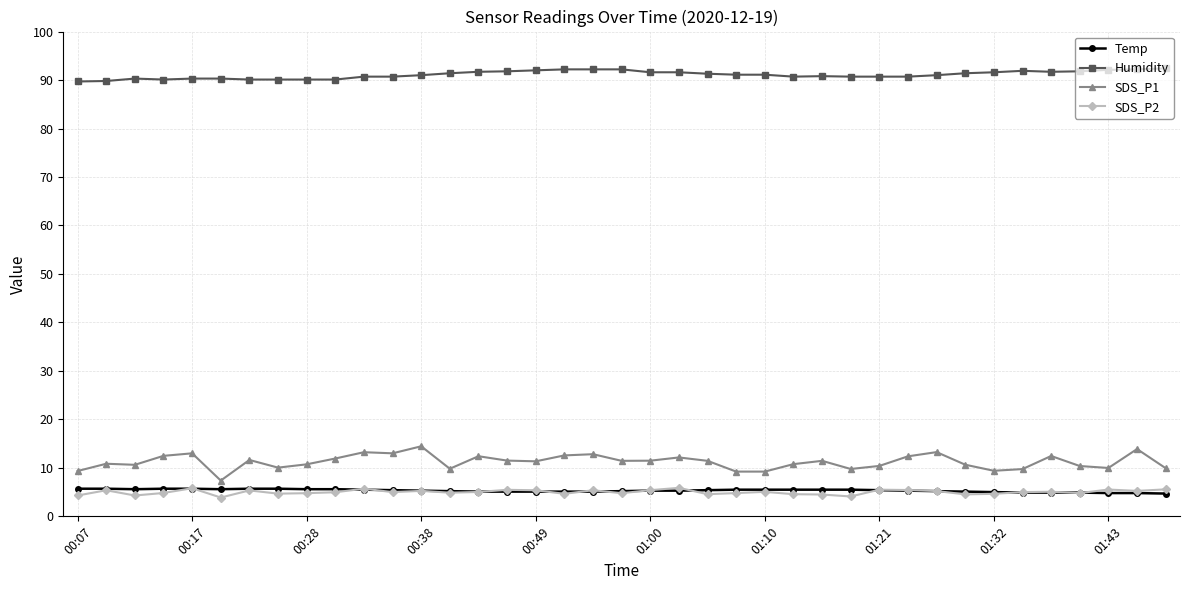

Which series has the widest spread of values?

SDS_P1